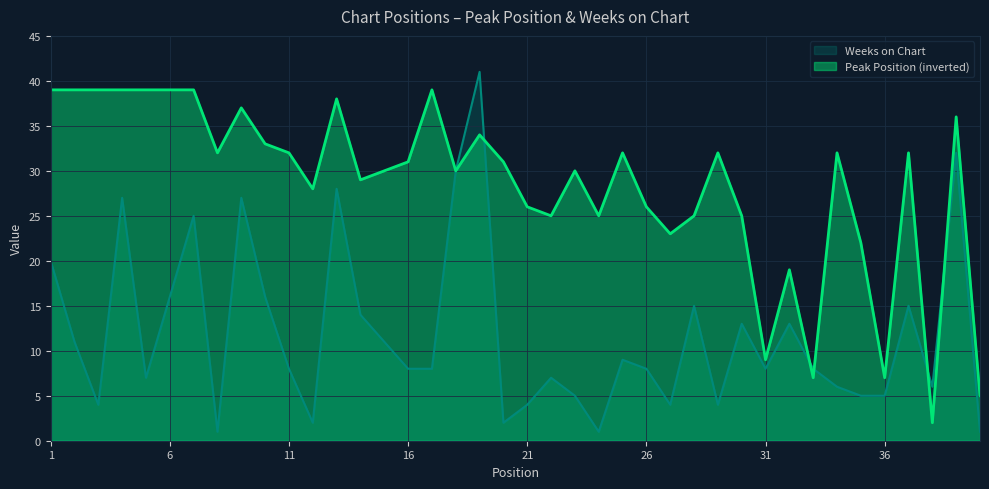

List the labels in order of Weeks on Chart value, smallest first.

8, 24, 40, 12, 20, 3, 21, 27, 29, 23, 35, 36, 34, 38, 5, 22, 11, 16, 17, 26, 31, 33, 25, 2, 15, 30, 32, 14, 28, 37, 6, 10, 1, 7, 4, 9, 13, 18, 39, 19